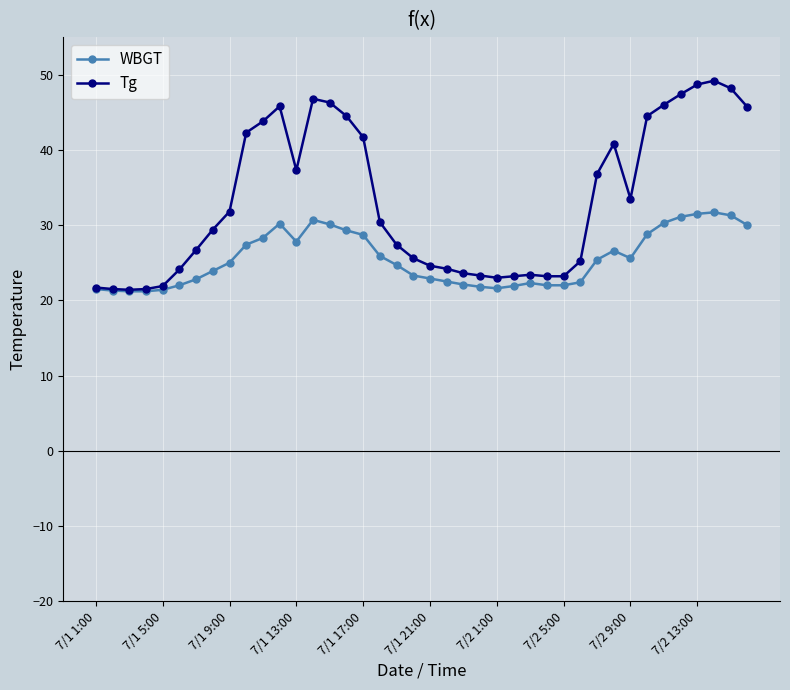

Which series has the largest range (max minus min)?

Tg